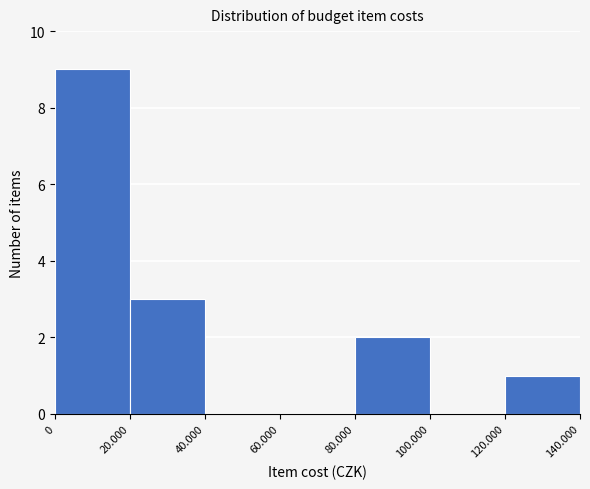

Reading left to right, list all the values displayed in this chart.

0=9	20.000=3	40.000=0	60.000=0	80.000=2	100.000=0	120.000=1